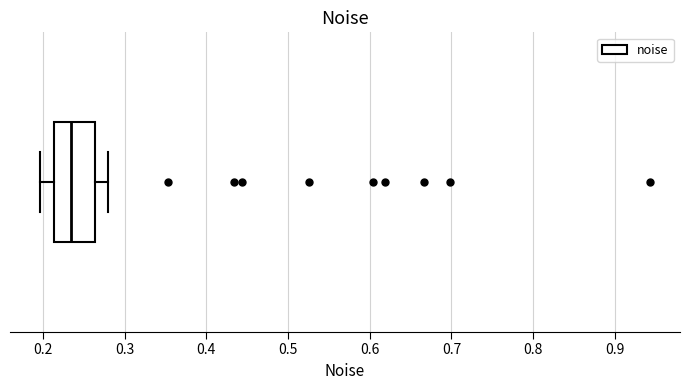

Read this box plot against the x-axis: the position of the median line, the range covered by the box, and the ends of both whiskers. The values are not printed on the chart, so give them approximately, as read against the axis.

median 0.23, box 0.21 to 0.26, whiskers 0.20 to 0.28